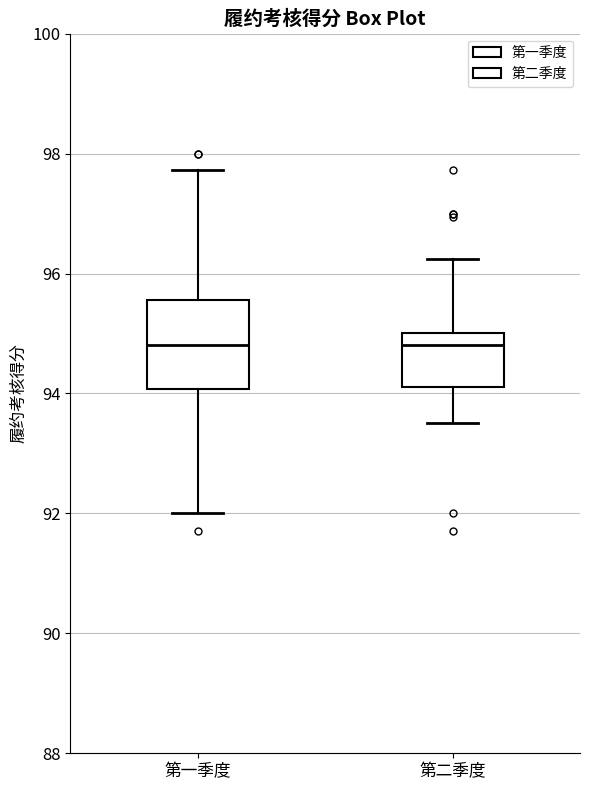

Reading left to right, transcribe this box plot: for each box, give where its median line is, the range the box spans, and where its two whiskers end, as read against the y-axis. The values are not printed on the chart, so give them approximately, as read against the axis.

第一季度: median 94.8, box 94.0 to 95.6, whiskers 92.0 to 97.8
第二季度: median 94.8, box 94.2 to 95.0, whiskers 93.6 to 96.2